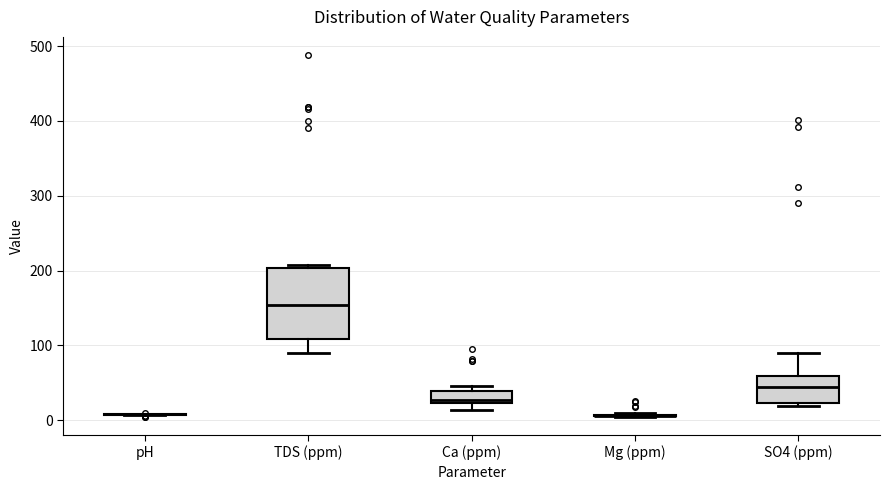

Comparing the boxes themselves (not the whiskers), which one is the tallest?

TDS (ppm)